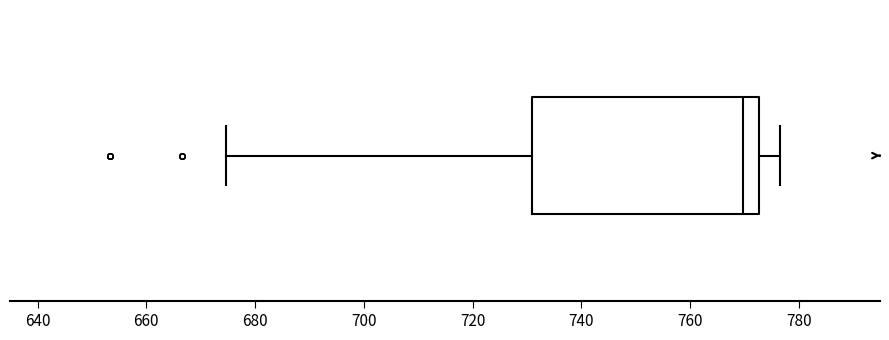

Read this box plot against the x-axis: the position of the median line, the range covered by the box, and the ends of both whiskers. The values are not printed on the chart, so give them approximately, as read against the axis.

median 770, box 730 to 772, whiskers 674 to 776